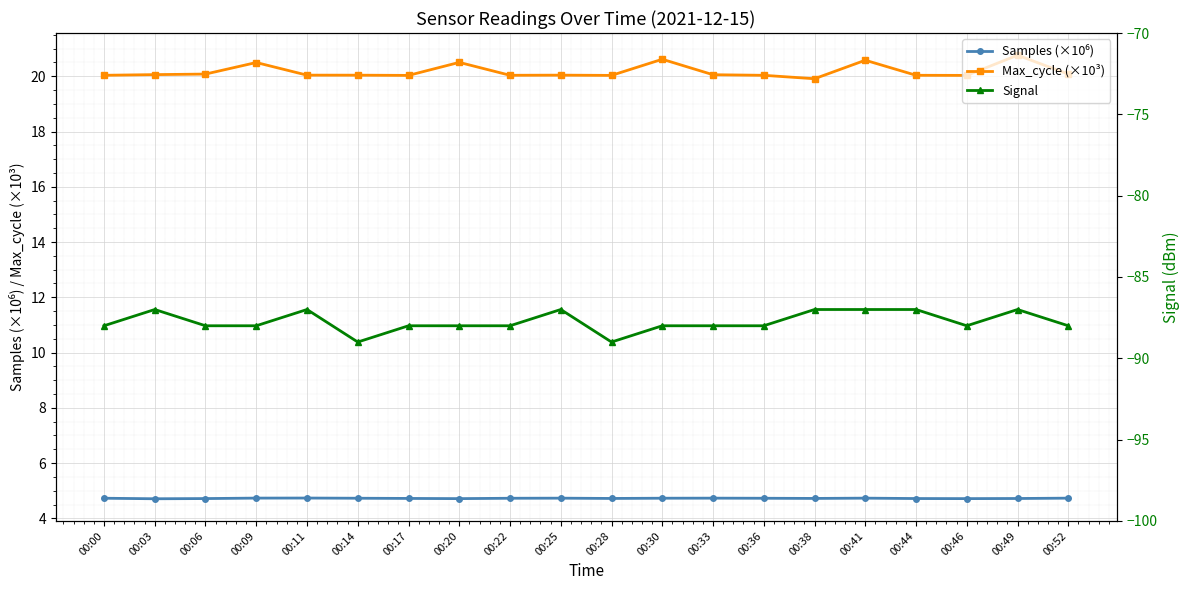

The Samples (×10⁶) series shows 8.2 at 00:28. True or false?

False